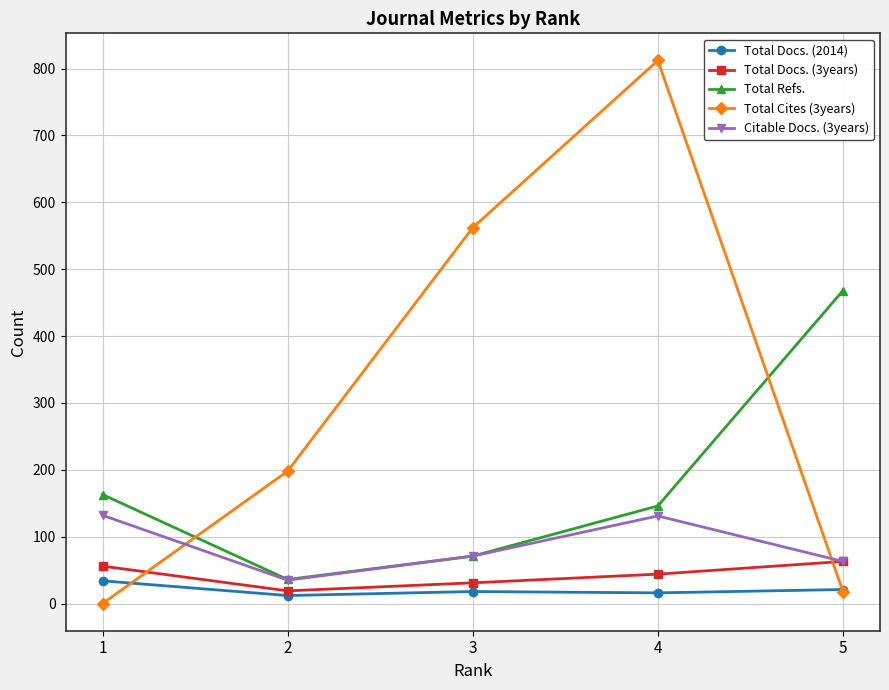

At which label is Total Cites (3years) closest to 406?

3